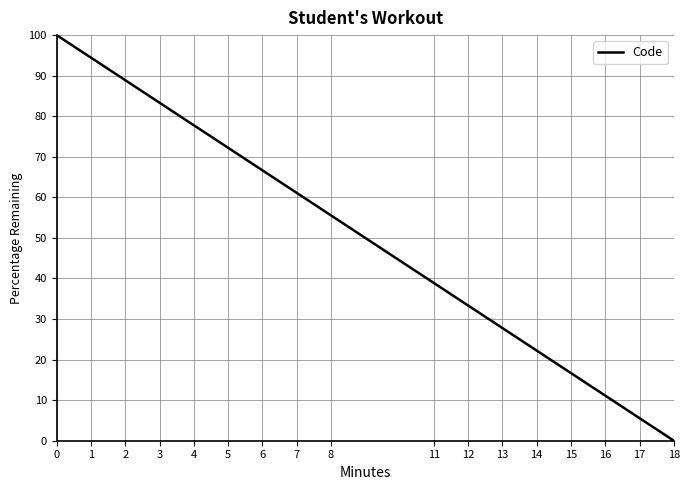

Rank the categories by value from highest to lowest.

0, 1, 2, 3, 4, 5, 6, 7, 8, 11, 12, 13, 14, 15, 16, 17, 18